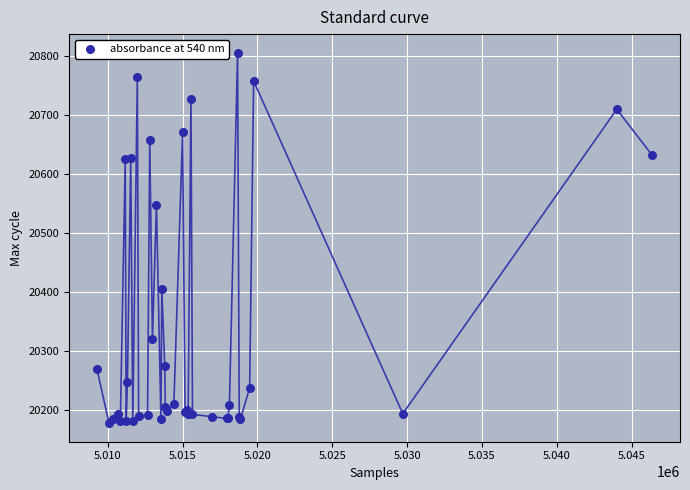

What Y value in the scatter plot is closest to 20491?

20547